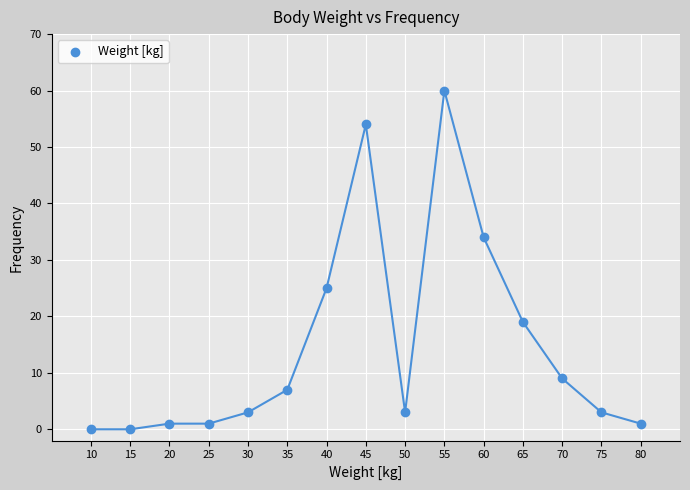

What Y value in the scatter plot is closest to 30?

34